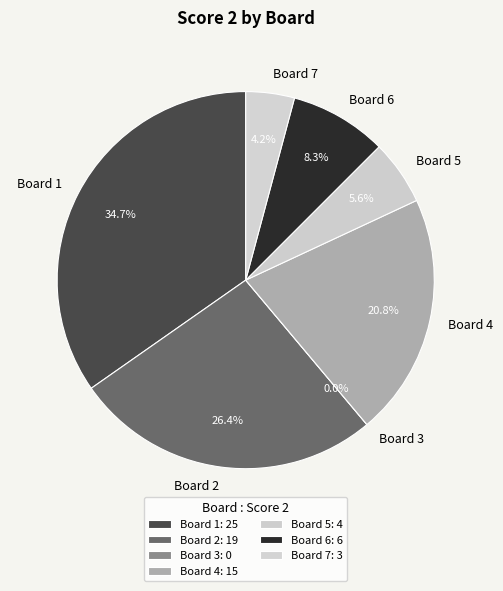

Does Board 5 represent more than half of the total?

No